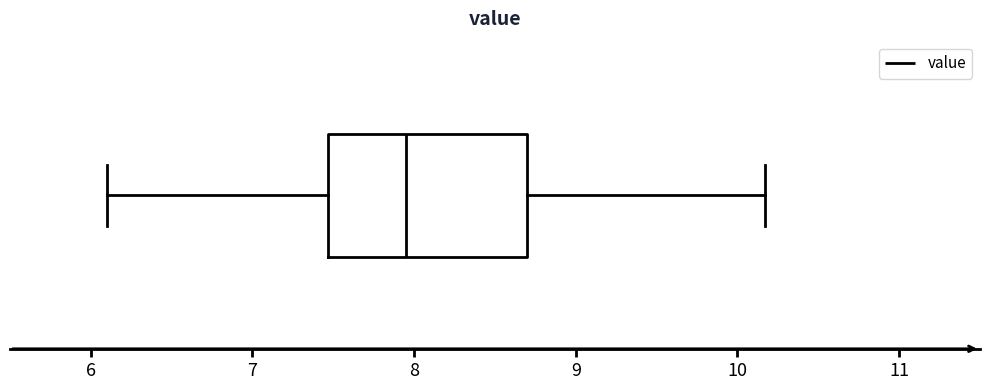

Transcribe this box plot: give where the median line is, the range the box spans, and where the two whiskers end, as read against the x-axis. The values are not printed on the chart, so give them approximately, as read against the axis.

median 8.0, box 7.5 to 8.7, whiskers 6.1 to 10.2